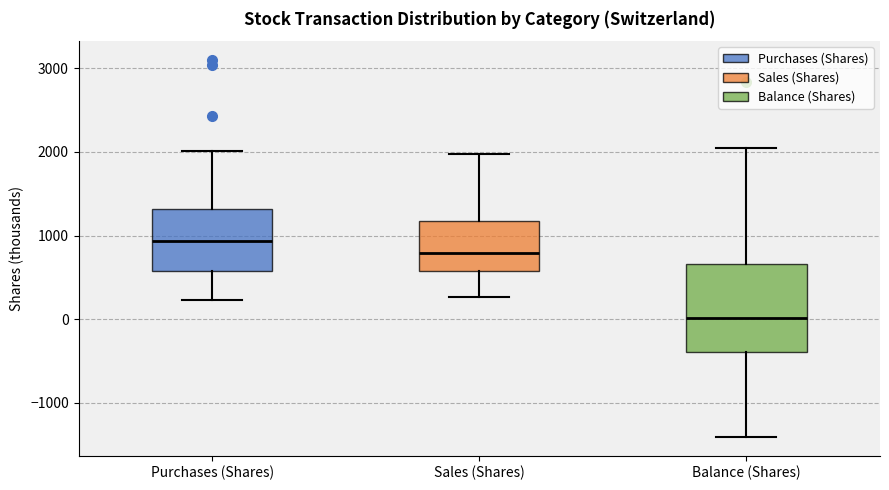

Reading left to right, transcribe this box plot: for each box, give where its median line is, the range the box spans, and where its two whiskers end, as read against the y-axis. The values are not printed on the chart, so give them approximately, as read against the axis.

Purchases (Shares): median 900, box 600 to 1300, whiskers 200 to 2000
Sales (Shares): median 800, box 600 to 1200, whiskers 300 to 2000
Balance (Shares): median 0, box -400 to 700, whiskers -1400 to 2000